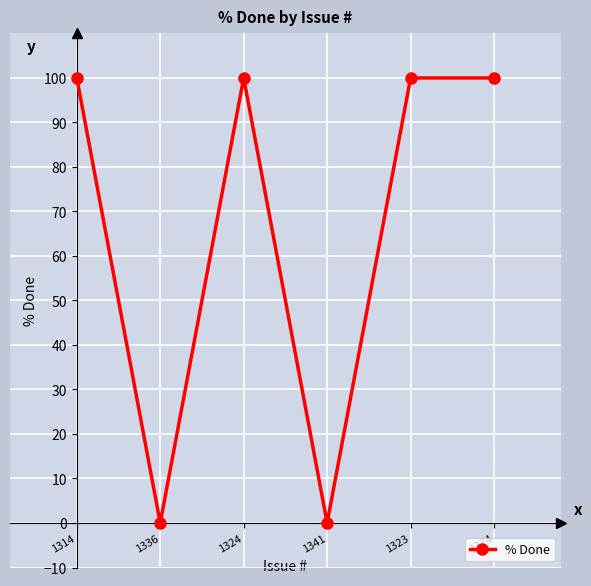

True or false: the data shows 68 at 1324.

False